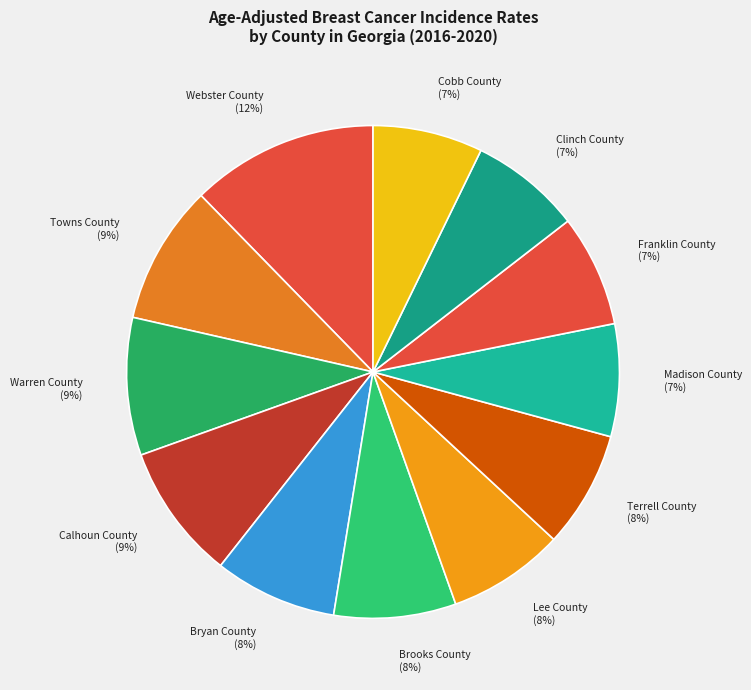

To the nearest percent, what is the average slice percentage?

8%